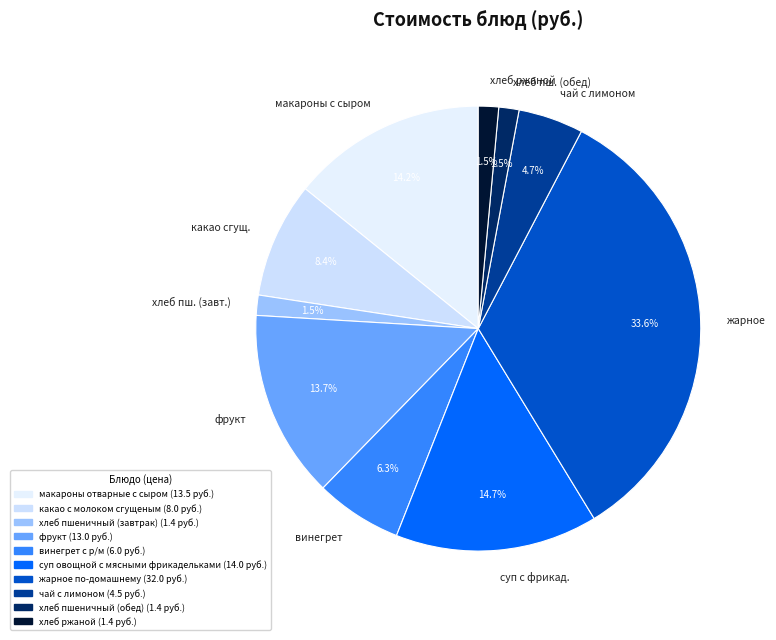

What percentage is NOT represented by чай с лимоном?

95.3%